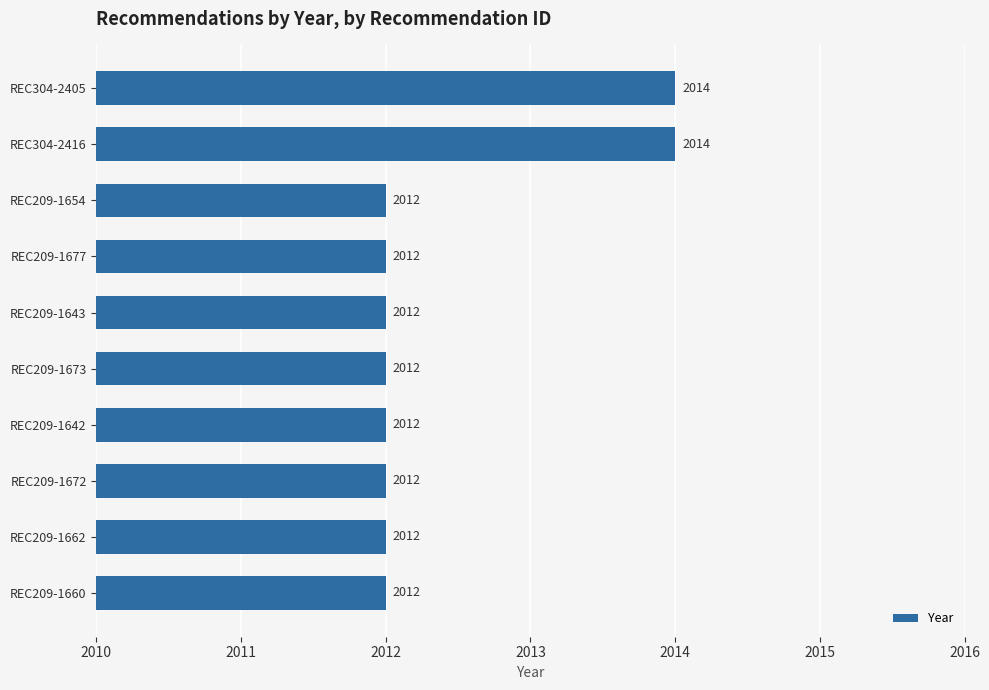

The value at REC209-1660 is 3430. True or false?

False